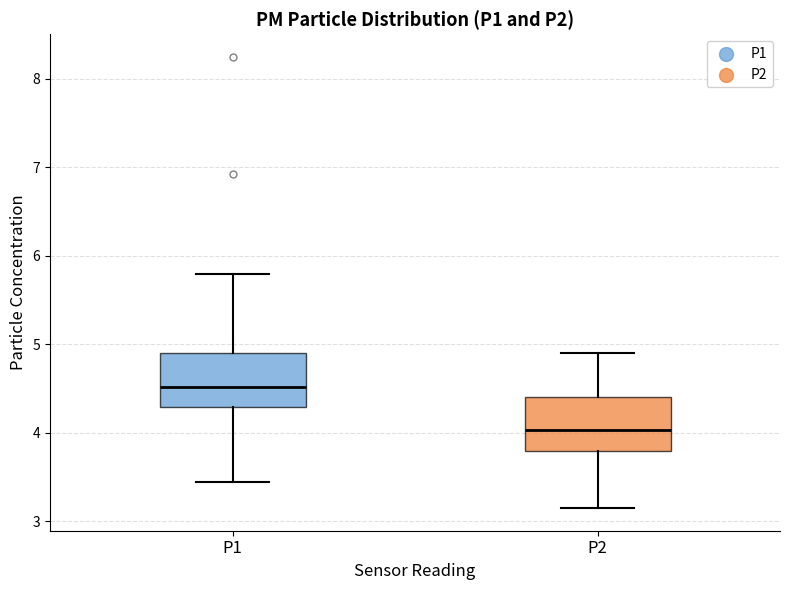

Reading left to right, transcribe this box plot: for each box, give where its median line is, the range the box spans, and where its two whiskers end, as read against the y-axis. The values are not printed on the chart, so give them approximately, as read against the axis.

P1: median 4.5, box 4.3 to 4.9, whiskers 3.5 to 5.8
P2: median 4.0, box 3.8 to 4.4, whiskers 3.2 to 4.9